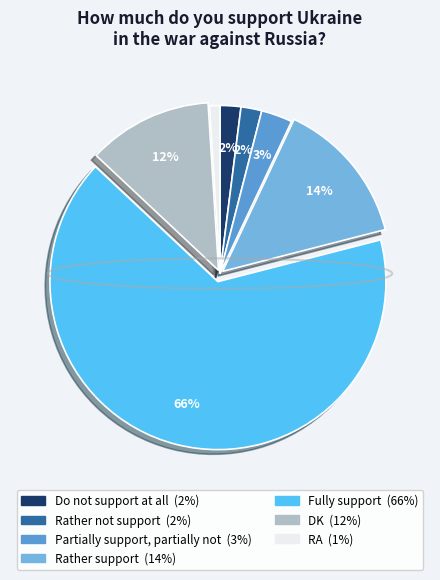

To the nearest percent, what percentage of the pie is Rather not support?

2%